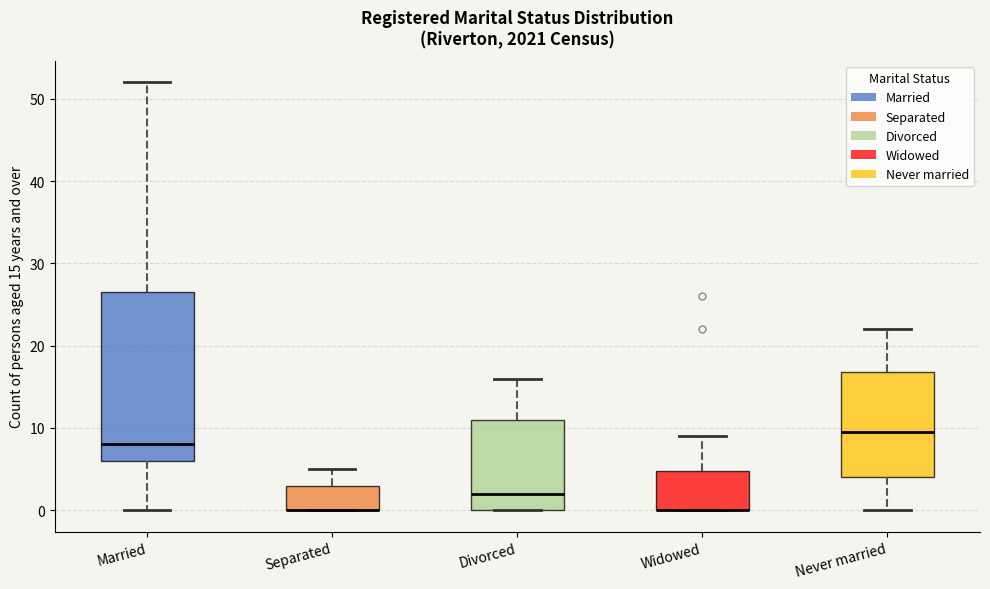

Which box is the tallest, from its lower edge to its upper edge?

Married